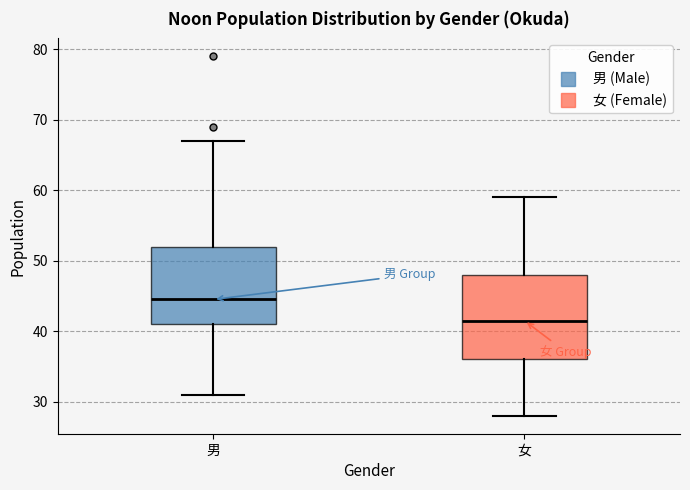

Reading left to right, transcribe this box plot: for each box, give where its median line is, the range the box spans, and where its two whiskers end, as read against the y-axis. The values are not printed on the chart, so give them approximately, as read against the axis.

男: median 45, box 41 to 52, whiskers 31 to 67
女: median 42, box 36 to 48, whiskers 28 to 59